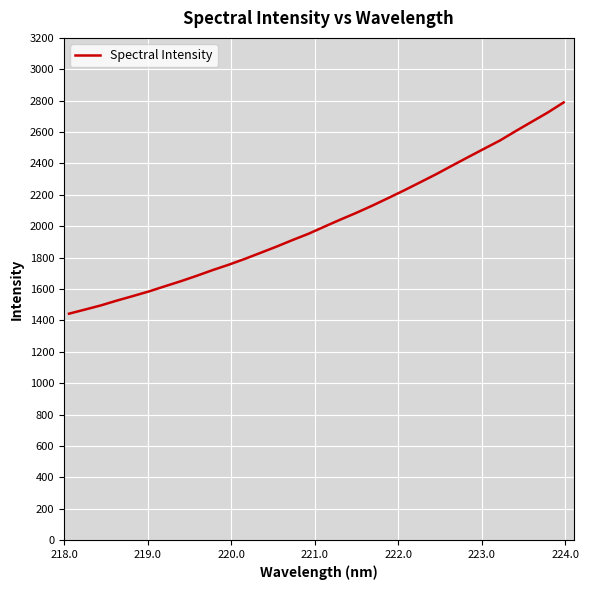

What is the smallest value displayed?

1442.8